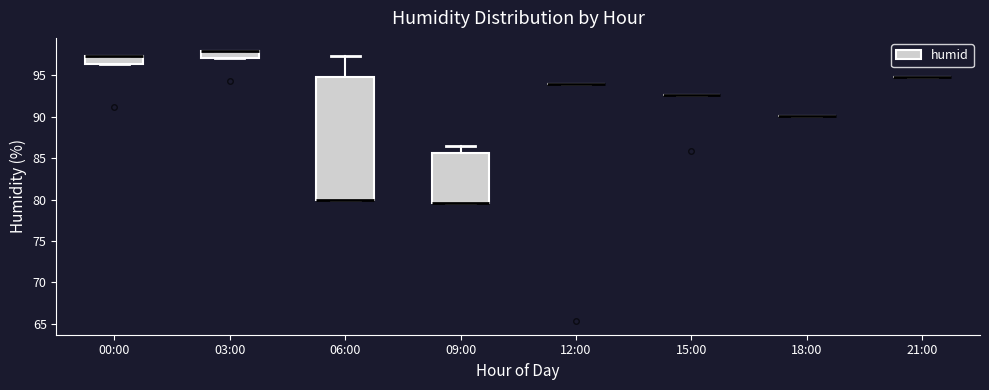

Reading left to right, transcribe this box plot: for each box, give where its median line is, the range the box spans, and where its two whiskers end, as read against the y-axis. The values are not printed on the chart, so give them approximately, as read against the axis.

00:00: median 97.5 (drawn on the box's upper edge), box 96.5 to 97.5, whiskers 96.5 to 97.5
03:00: median 98.0 (drawn on the box's upper edge), box 97.0 to 98.0, whiskers 97.0 to 98.0
06:00: median 80.0 (drawn on the box's lower edge), box 80.0 to 95.0, whiskers 80.0 to 97.5
09:00: median 79.5 (drawn on the box's lower edge), box 79.5 to 85.5, whiskers 79.5 to 86.5
12:00: box collapsed to a line at 94.0, whiskers 94.0 to 94.0
15:00: box collapsed to a line at 92.5, whiskers 92.5 to 92.5
18:00: box collapsed to a line at 90.0, whiskers 90.0 to 90.0
21:00: box collapsed to a line at 95.0, whiskers 95.0 to 95.0